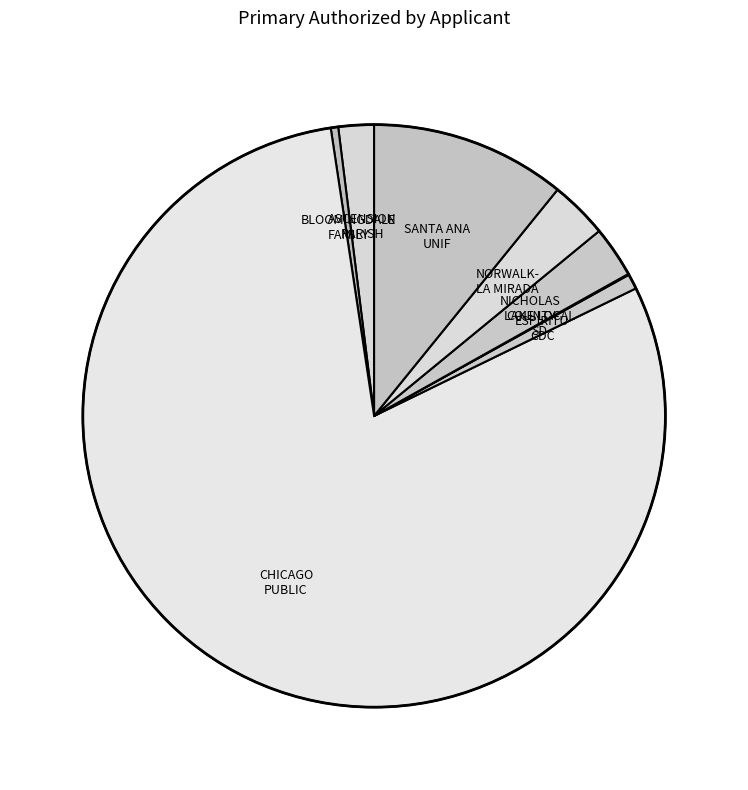

Is it true that BLOOMINGDALE FAMILY is 7% of the pie?

False